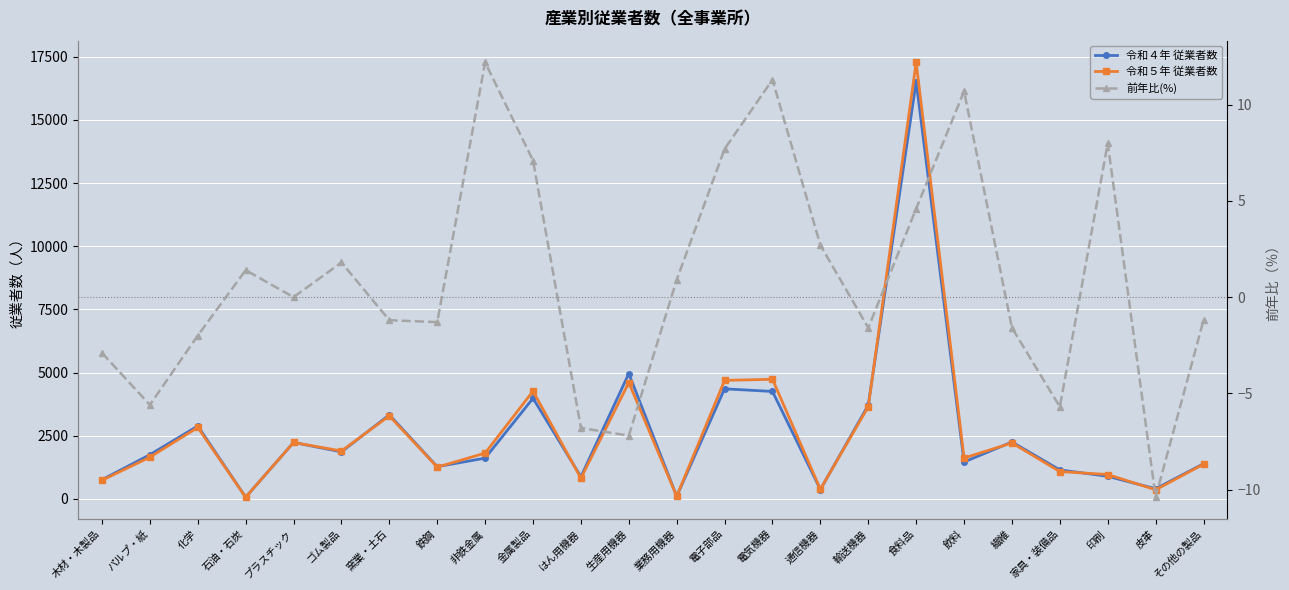

How many values in the 前年比(%) series exceed 0?

11